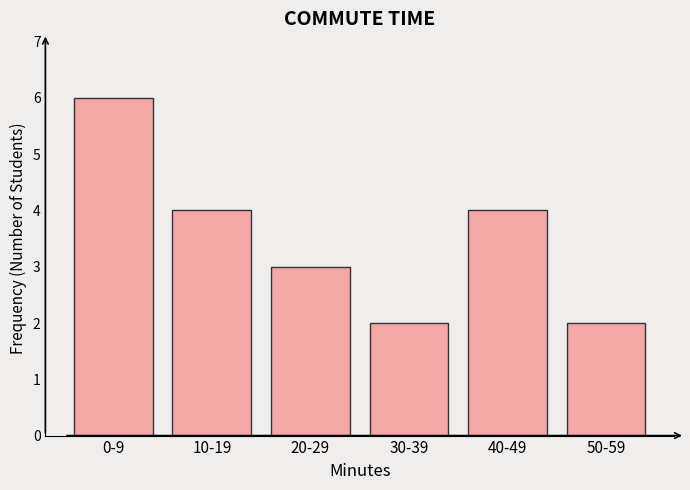

Reading left to right, list all the values displayed in this chart.

0-9=6	10-19=4	20-29=3	30-39=2	40-49=4	50-59=2